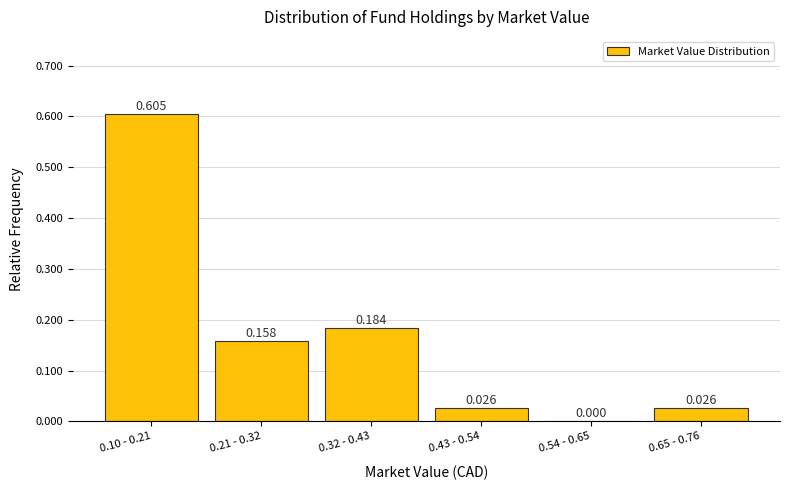

Count the number of values greater than 0.

5